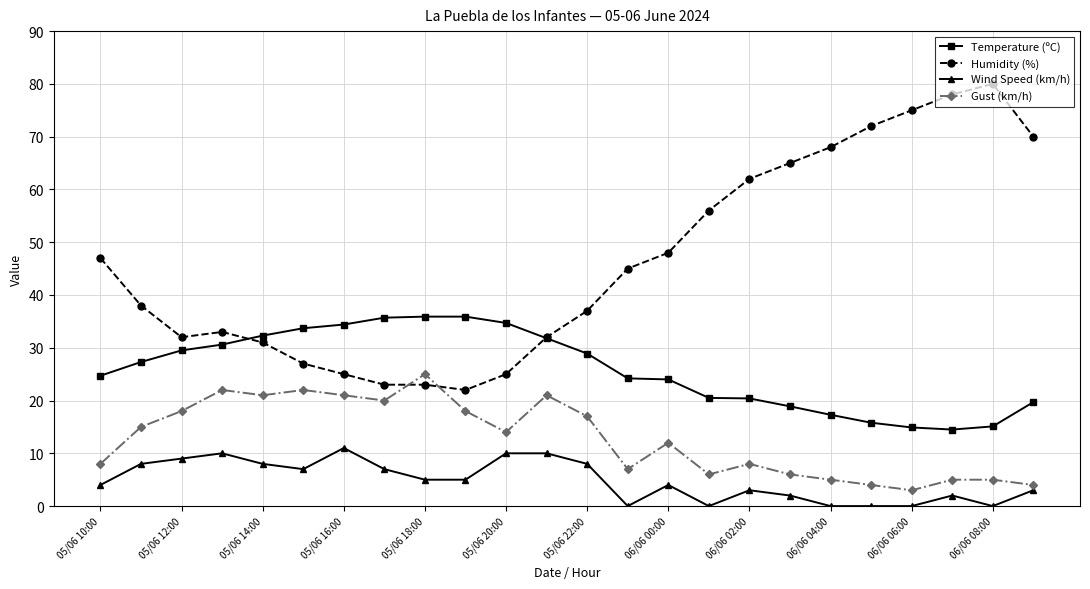

What is the value of the Gust (km/h) point at the 21st from the left?

3.0